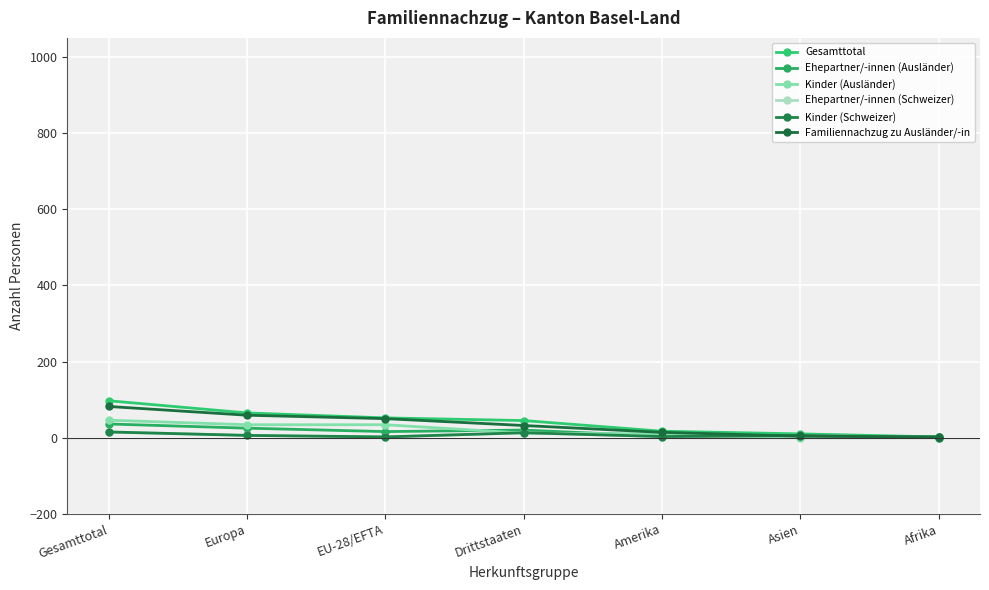

Reading right to left, what are all the values shown in this chart?

Gesamttotal: Afrika=2	Asien=10	Amerika=17	Drittstaaten=45	EU-28/EFTA=52	Europa=65	Gesamttotal=97
Ehepartner/-innen (Ausländer): Afrika=2	Asien=4	Amerika=4	Drittstaaten=20	EU-28/EFTA=16	Europa=25	Gesamttotal=36
Kinder (Ausländer): Afrika=0	Asien=0	Amerika=10	Drittstaaten=12	EU-28/EFTA=34	Europa=34	Gesamttotal=46
Ehepartner/-innen (Schweizer): Afrika=0	Asien=6	Amerika=3	Drittstaaten=13	EU-28/EFTA=2	Europa=6	Gesamttotal=15
Kinder (Schweizer): Afrika=0	Asien=6	Amerika=3	Drittstaaten=13	EU-28/EFTA=2	Europa=6	Gesamttotal=15
Familiennachzug zu Ausländer/-in: Afrika=2	Asien=4	Amerika=14	Drittstaaten=32	EU-28/EFTA=50	Europa=59	Gesamttotal=82